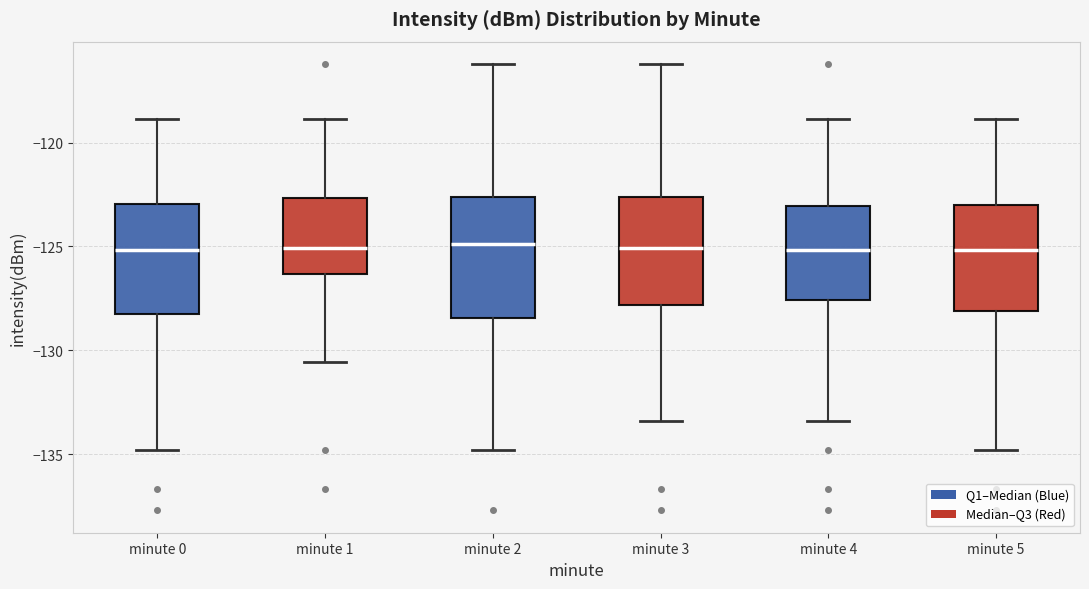

Where is the lower edge of the box for minute 5 on the y-axis? The values are not printed on the chart, so give them approximately, as read against the axis.

-128.0